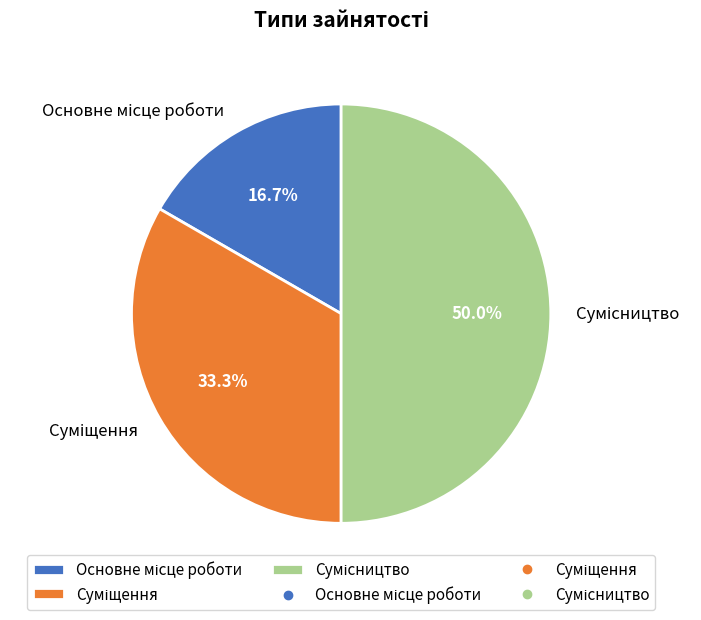

What portion of the pie excludes Сумісництво?

50.0%